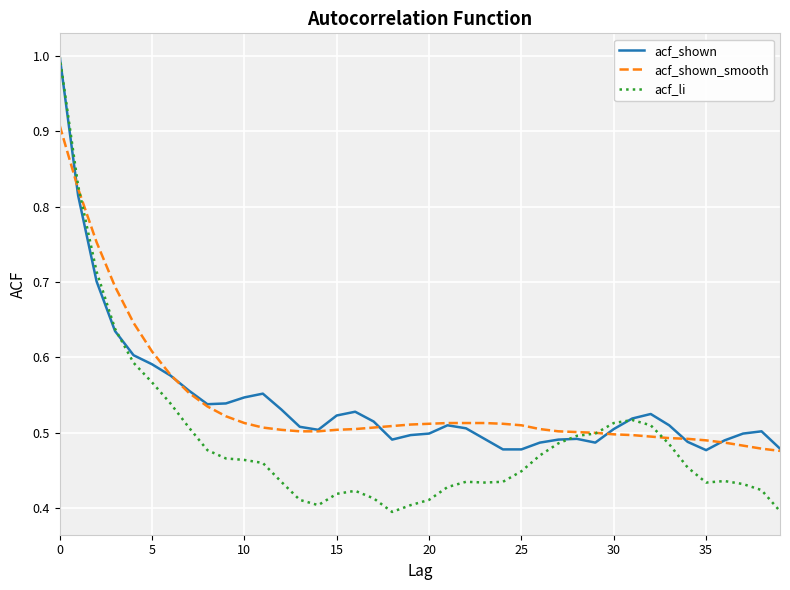

What is the maximum value shown in the chart?

1.0